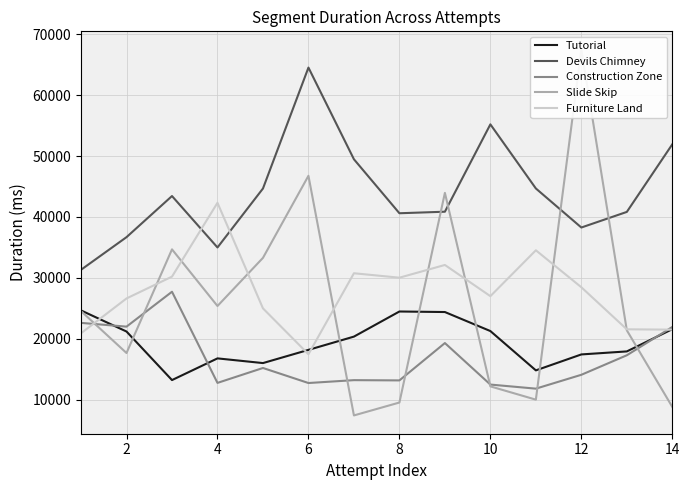

Is this an area chart (filled region under the line)?

No